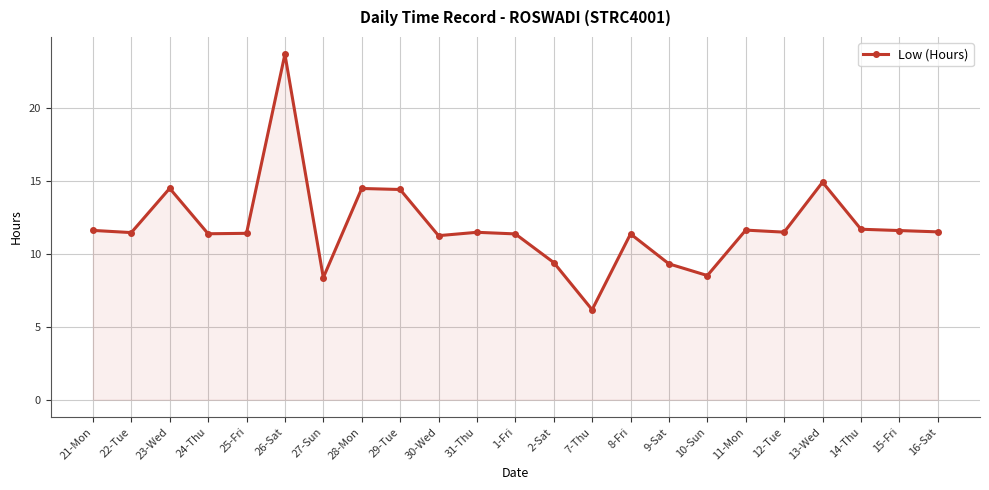

Between 27-Sun and 13-Wed, which is larger?

13-Wed